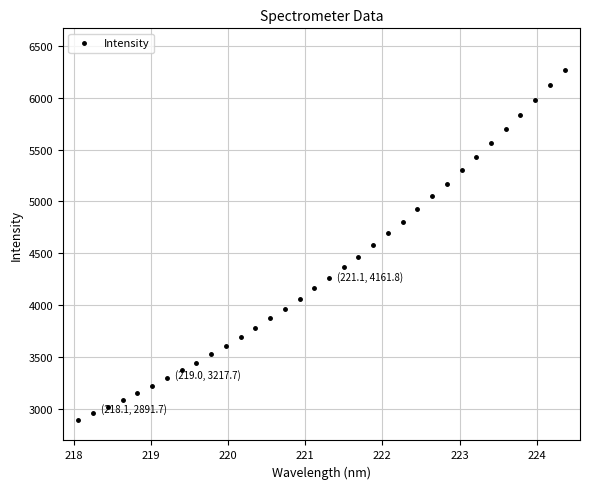

What is the range of Y values (max minus min)?

3380.0